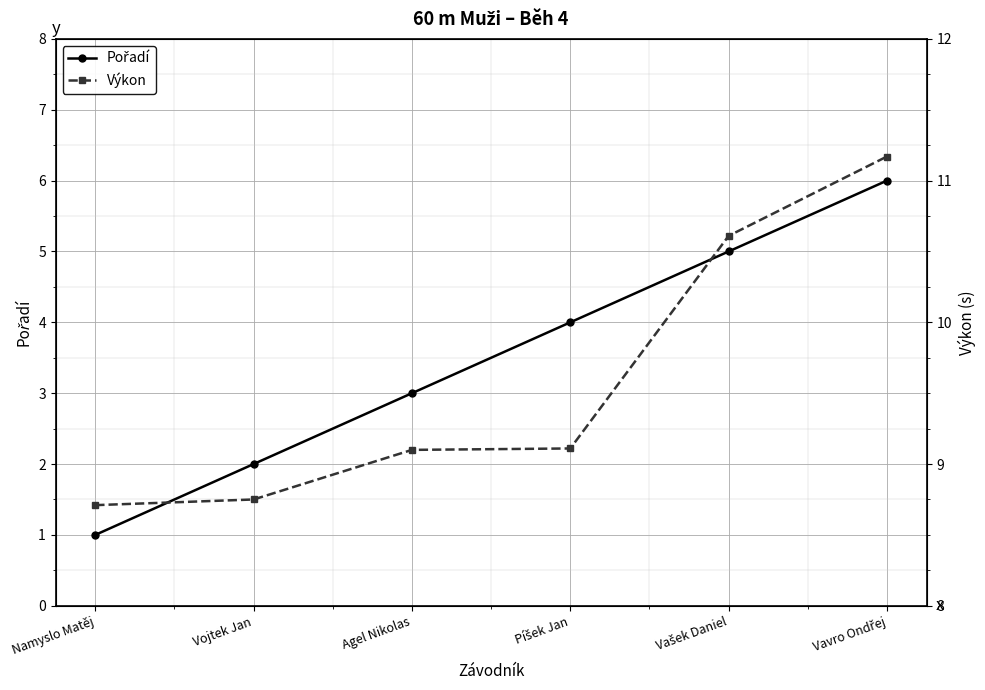

What are all the series names shown in the legend?

Pořadí, Výkon